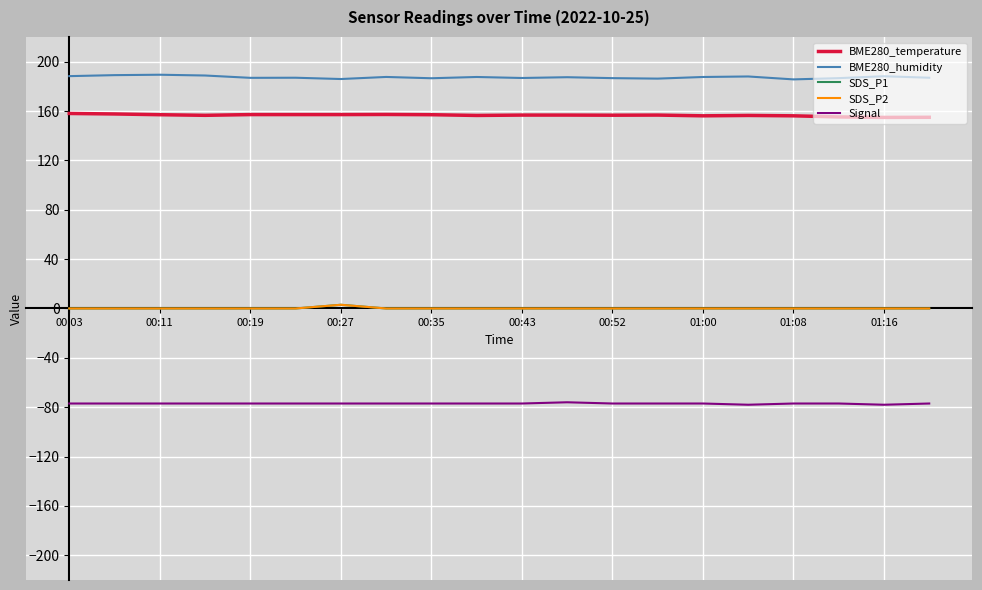

Which series has the widest spread of values?

BME280_humidity